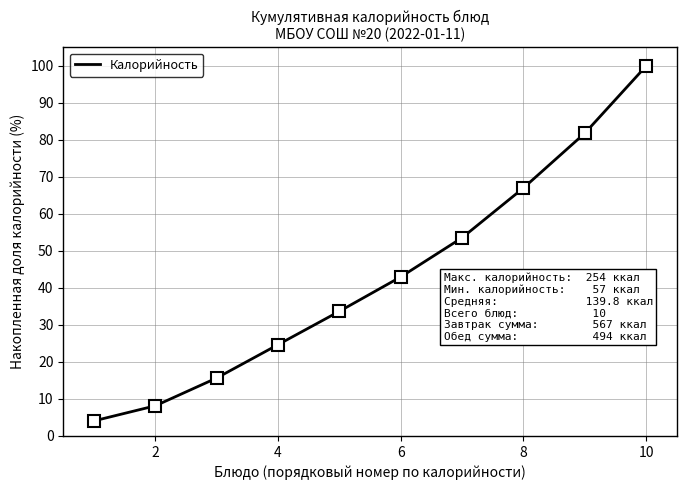

Does the chart have visible grid lines?

Yes